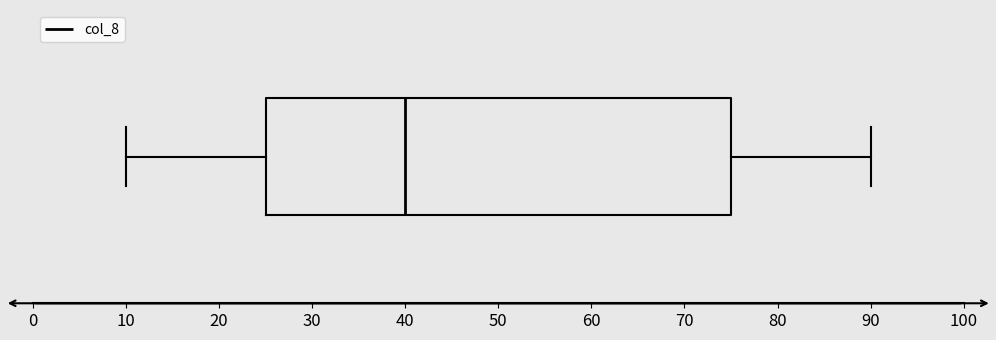

Transcribe this box plot: give where the median line is, the range the box spans, and where the two whiskers end, as read against the x-axis. The values are not printed on the chart, so give them approximately, as read against the axis.

median 40, box 25 to 75, whiskers 10 to 90